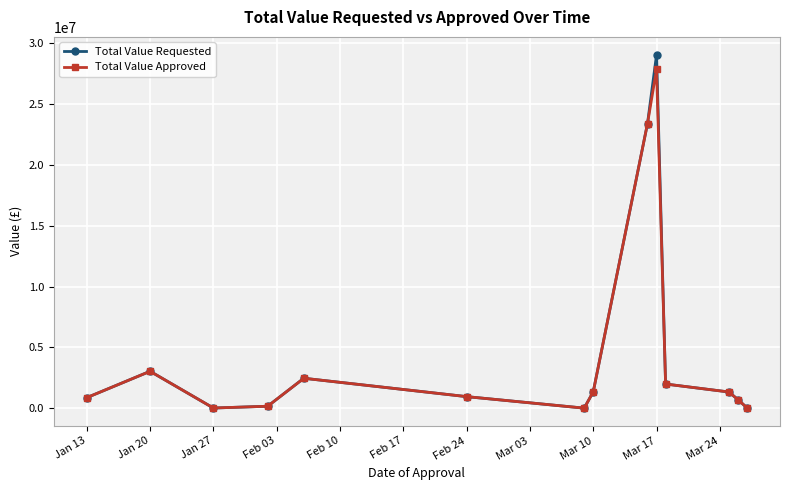

What is the maximum value shown in the chart?

29062000